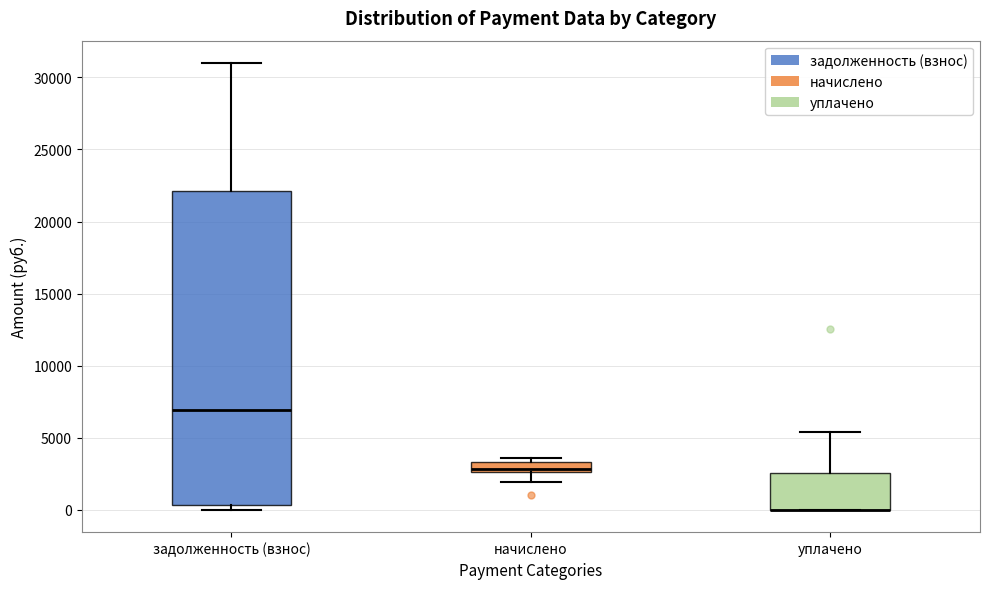

Where does the median line of the box for задолженность (взнос) sit on the y-axis? The values are not printed on the chart, so give them approximately, as read against the axis.

7000